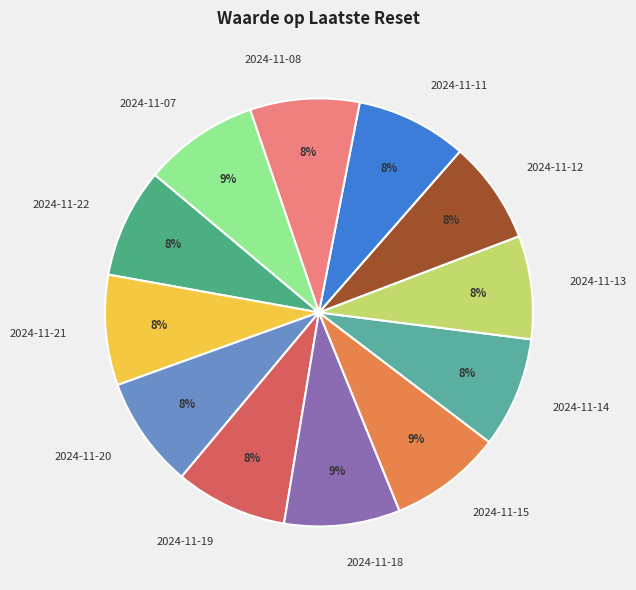

What percentage is the 2024-11-12 slice, to the nearest percent?

8%